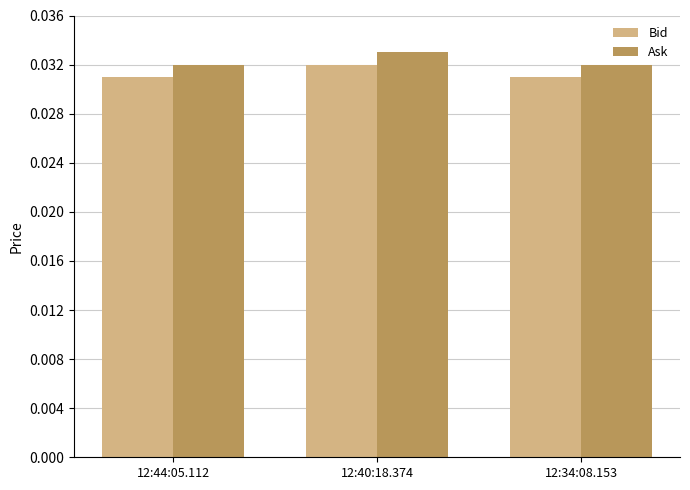

At how many categories does at least one series exceed 0?

3